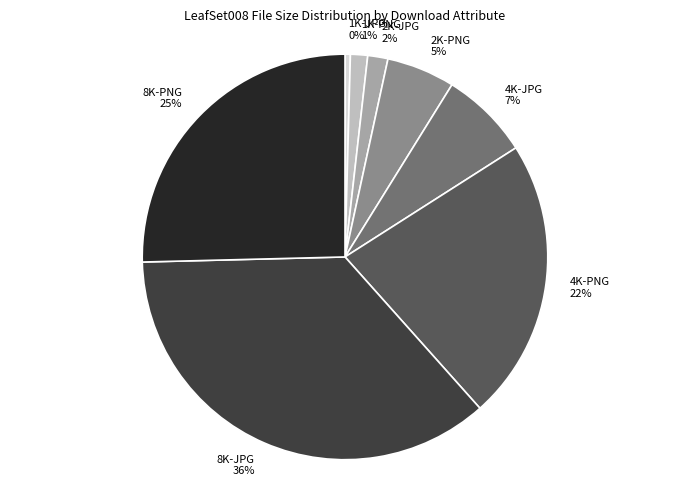

Is 1K-JPG the majority of the pie?

No